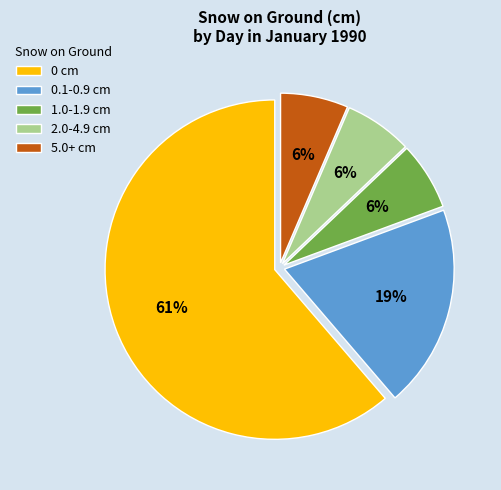

What is the largest slice in the pie chart?

0 cm